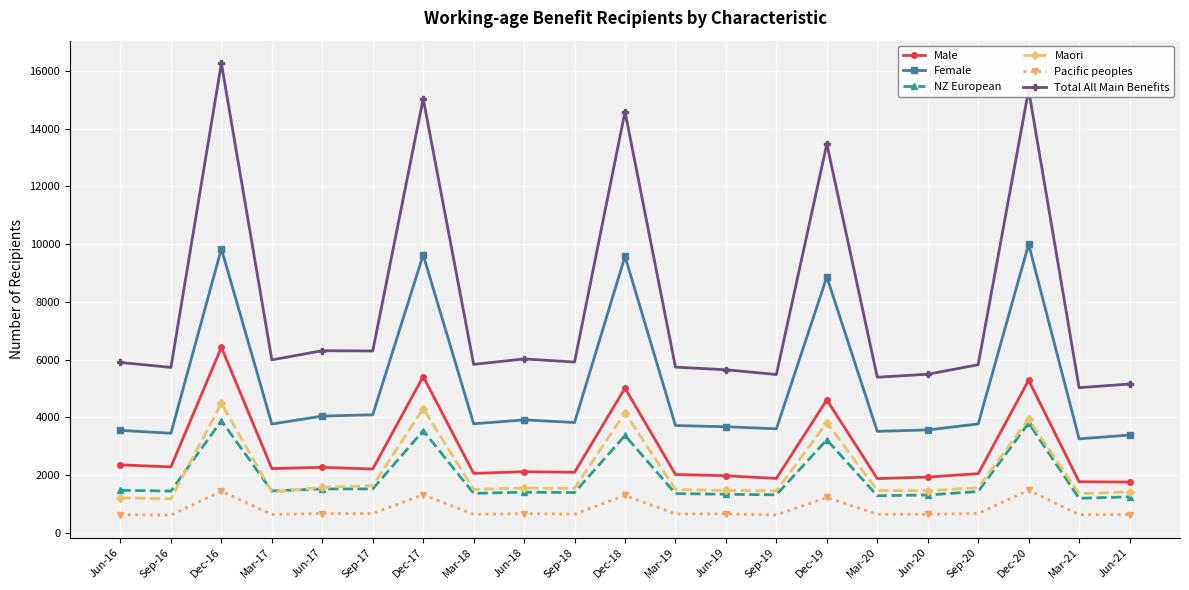

What is the label of the 4th point from the right?

Sep-20